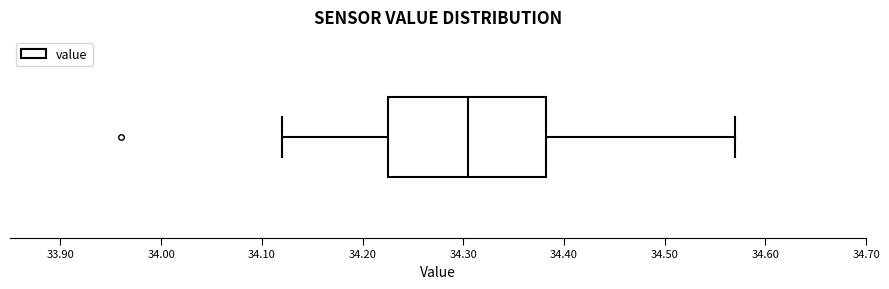

Transcribe this box plot: give where the median line is, the range the box spans, and where the two whiskers end, as read against the x-axis. The values are not printed on the chart, so give them approximately, as read against the axis.

median 34.31, box 34.23 to 34.38, whiskers 34.12 to 34.57